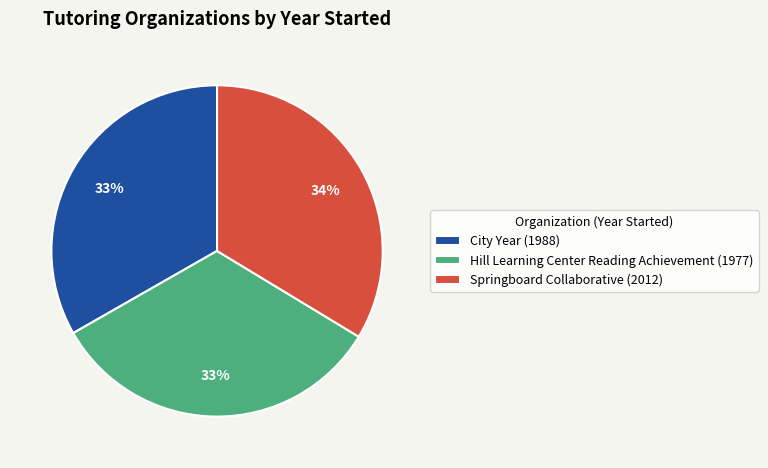

What percentage is the Hill Learning Center Reading Achievement (1977) slice, to the nearest percent?

33%